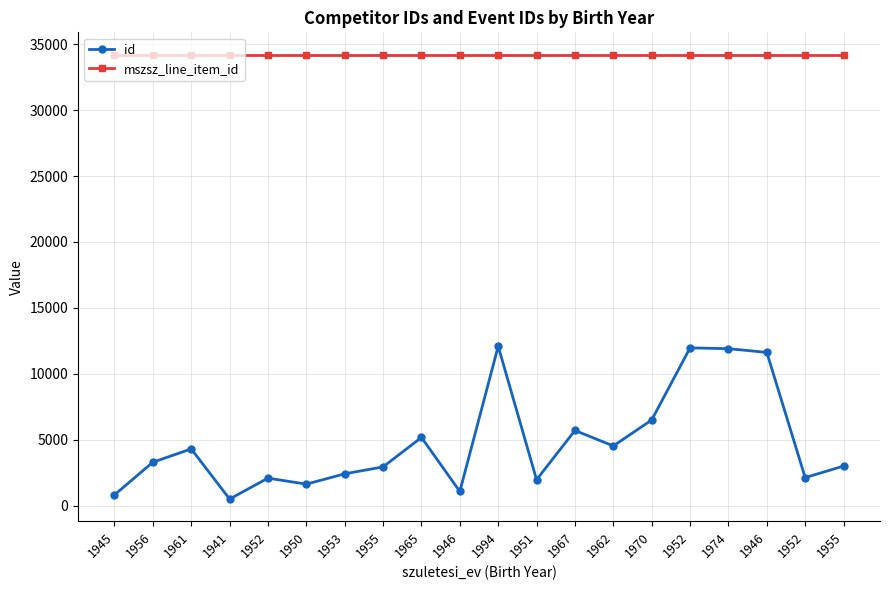

Which series has the widest spread of values?

id